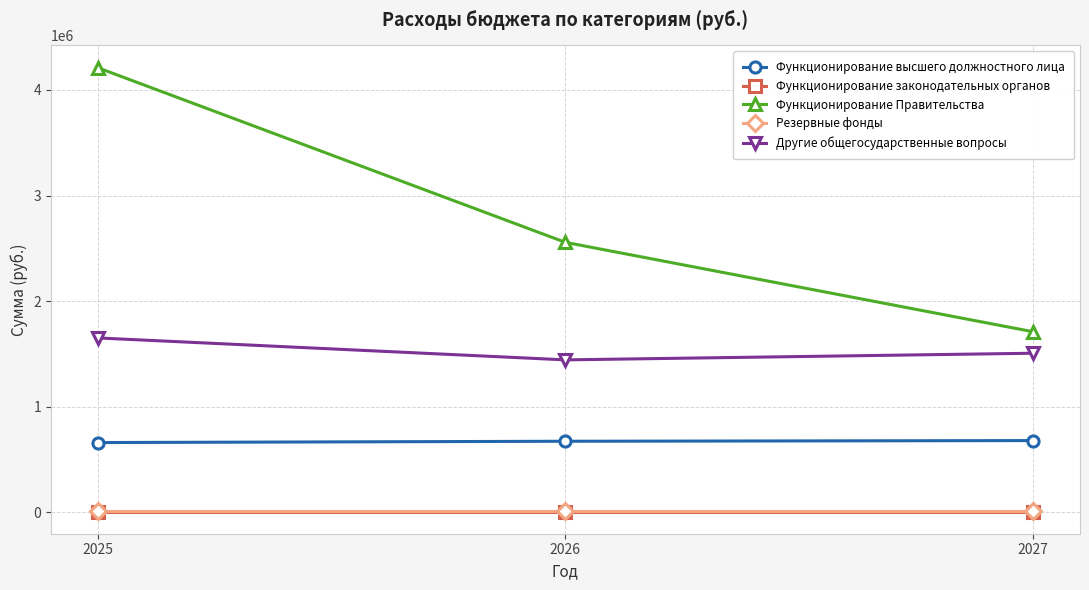

Which category has the highest value across all series?

2025